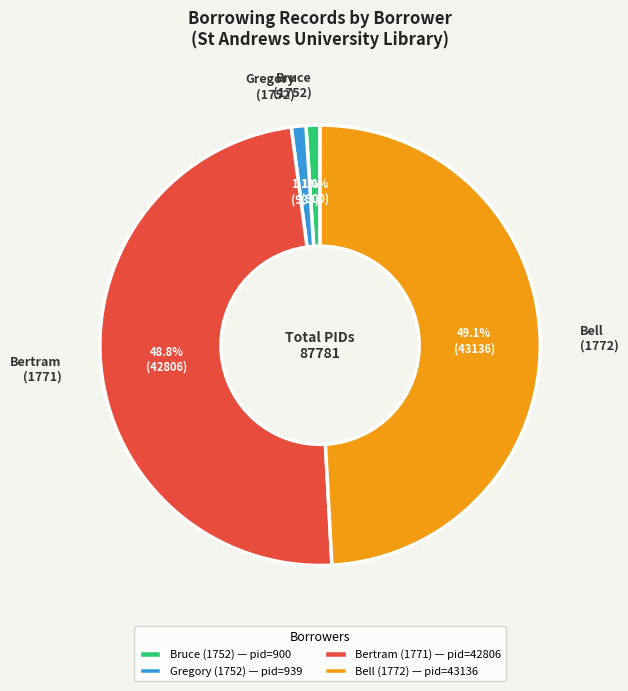

What is the total percentage of Bertram (1771) and Bruce (1752)?

49.8%